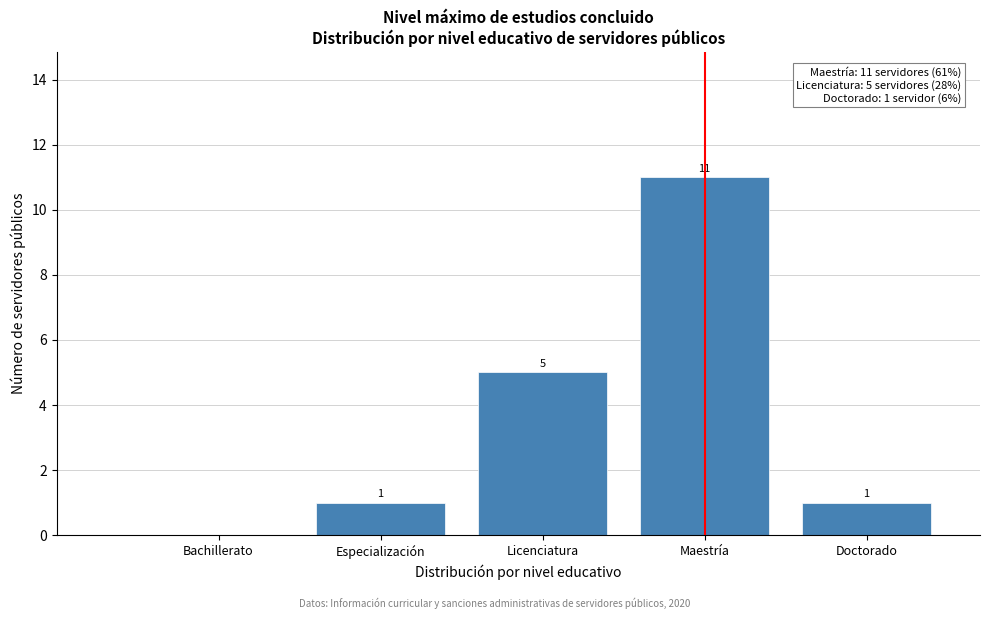

Reading left to right, what are all the values shown in this chart?

Bachillerato=0	Especialización=1	Licenciatura=5	Maestría=11	Doctorado=1